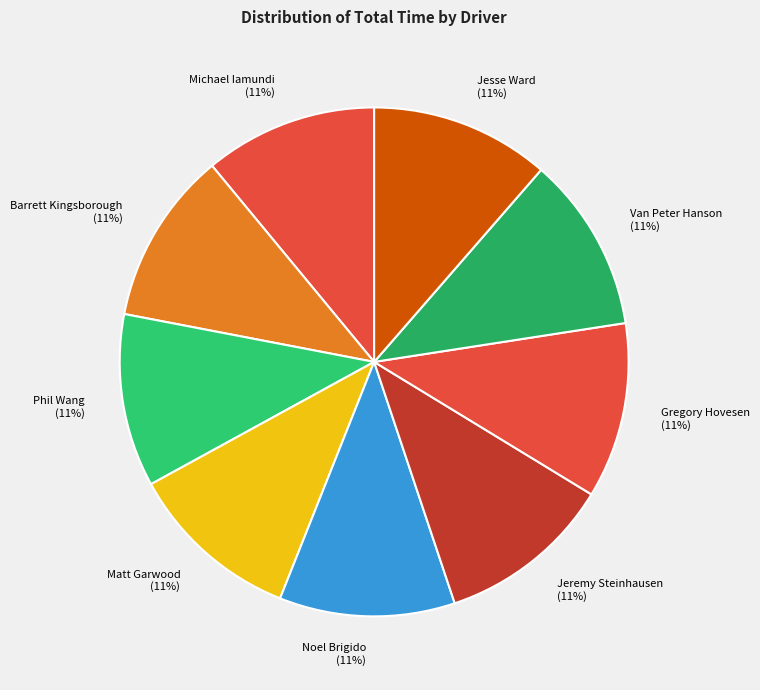

What is the ratio of the value at Van Peter Hanson to the value at Barrett Kingsborough?

1.0